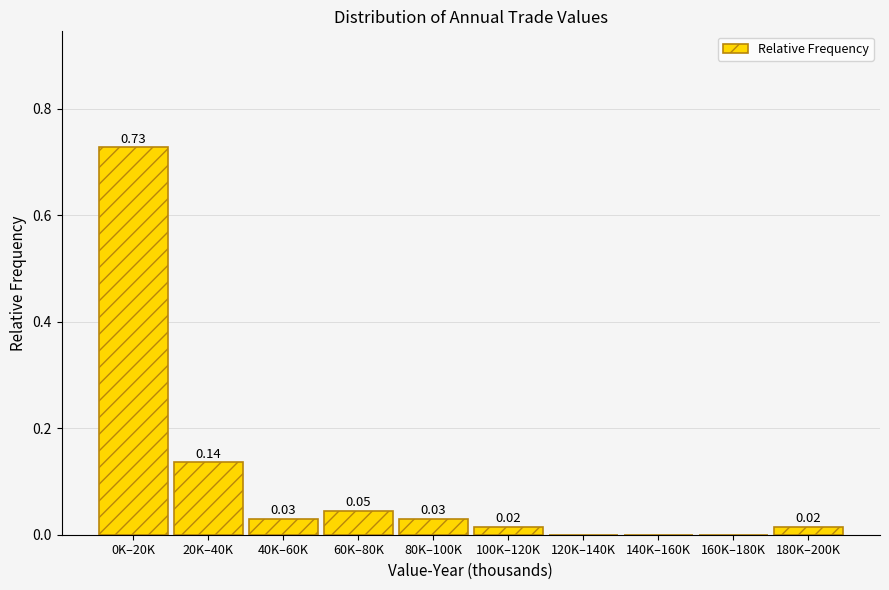

Which has a higher value, 80K–100K or 120K–140K?

80K–100K